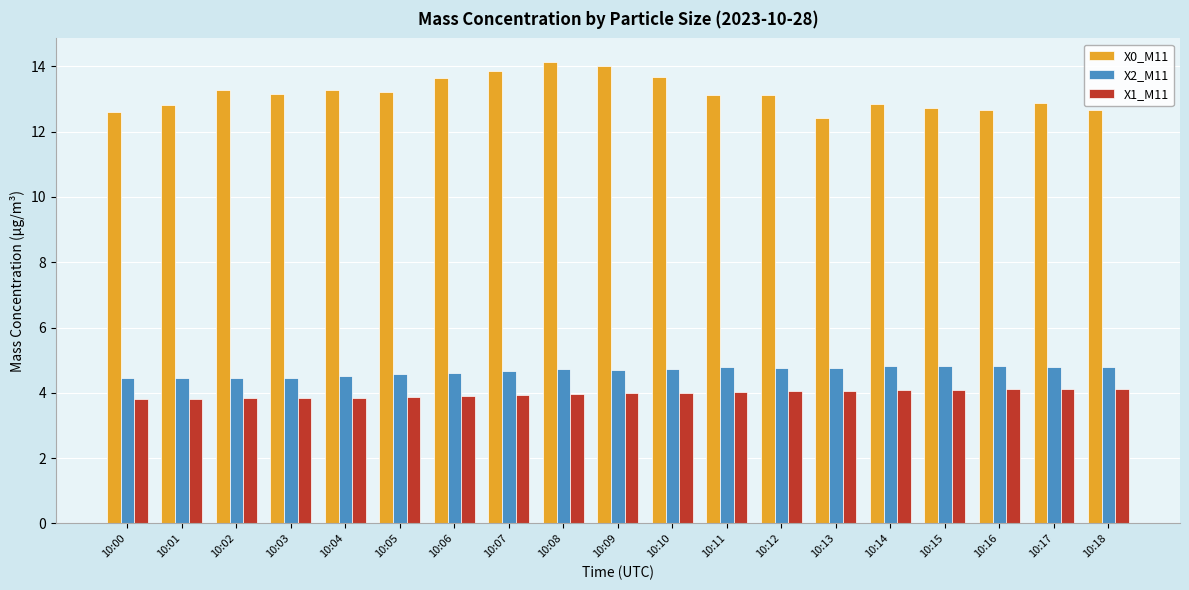

What is the minimum value shown in the chart?

3.8